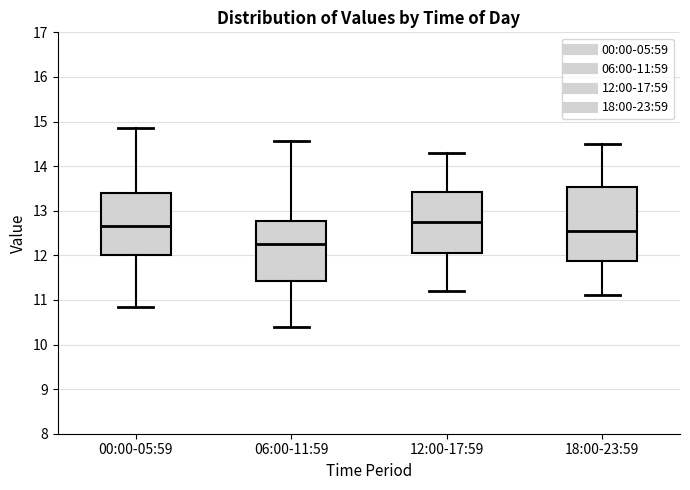

Which box's median line is the lowest?

06:00-11:59